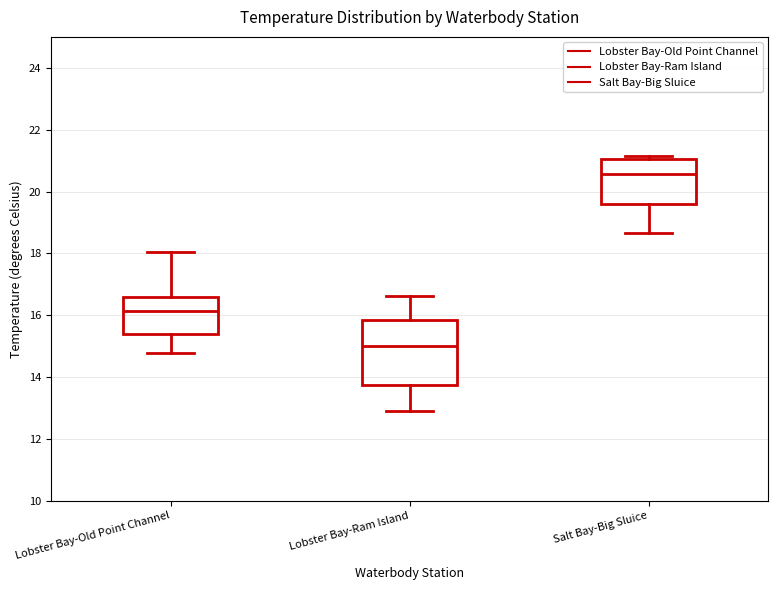

Reading left to right, read every box against the y-axis: the position of its median line, the range the box covers, and the ends of its whiskers. The values are not printed on the chart, so give them approximately, as read against the axis.

Lobster Bay-Old Point Channel: median 16.2, box 15.4 to 16.6, whiskers 14.8 to 18.0
Lobster Bay-Ram Island: median 15.0, box 13.8 to 15.8, whiskers 12.8 to 16.6
Salt Bay-Big Sluice: median 20.6, box 19.6 to 21.0, whiskers 18.6 to 21.2